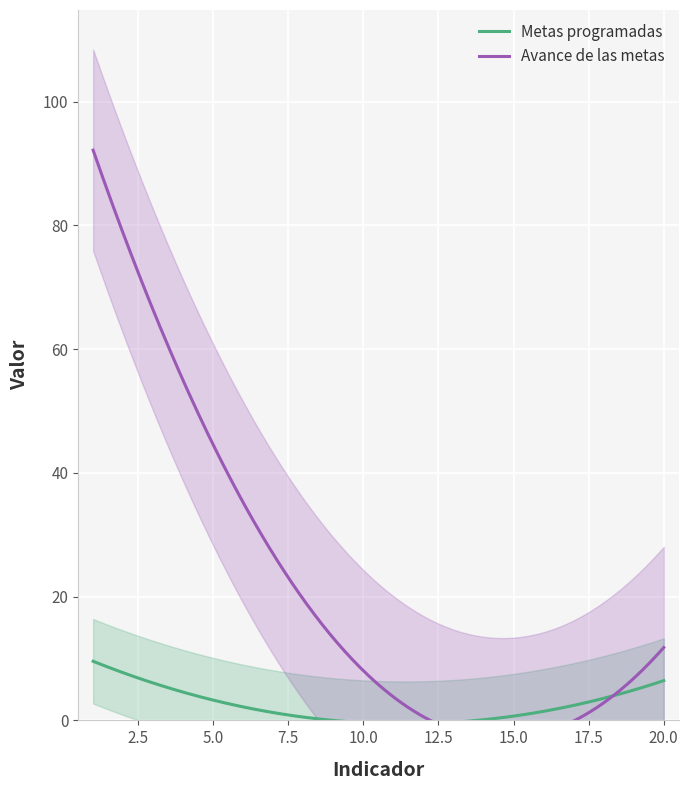

How many values in the Metas programadas series are below 1?

7